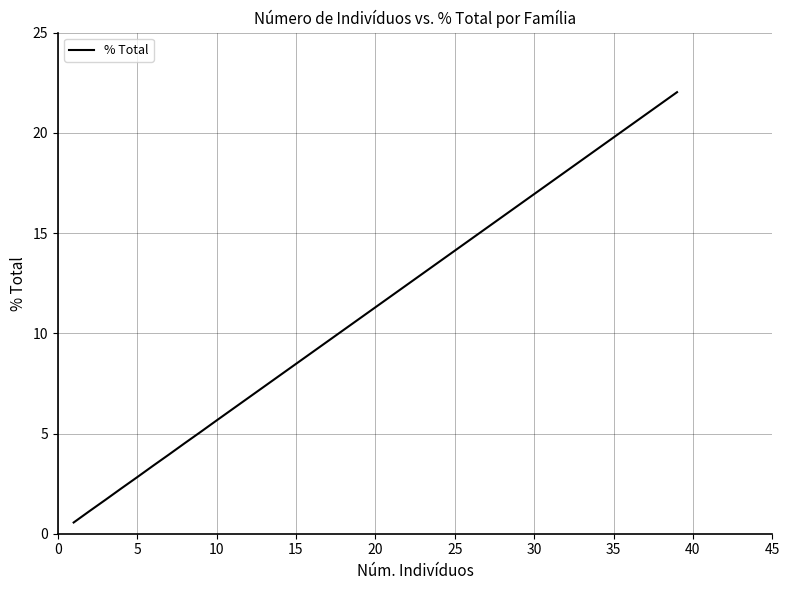

How many lines are shown in the chart?

1